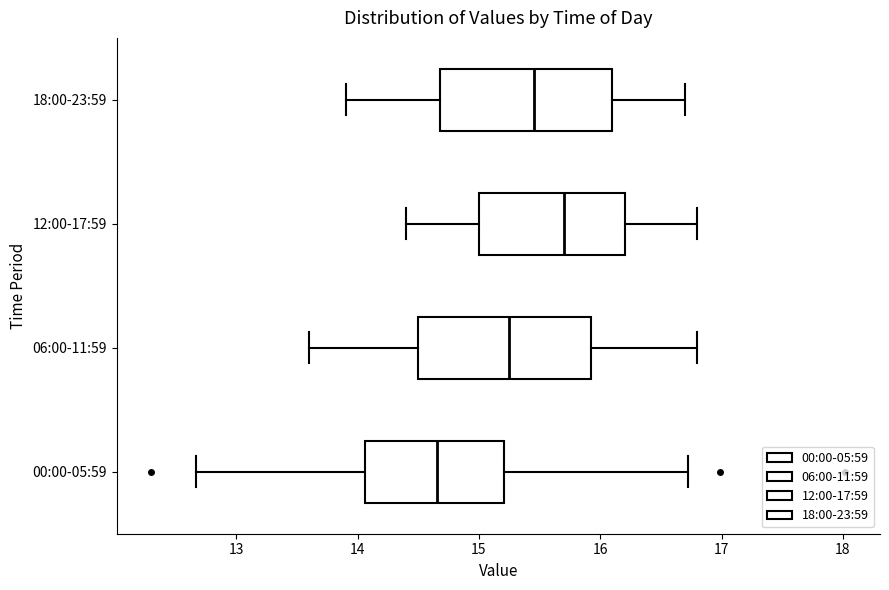

Where is the left edge of the box for 00:00-05:59 on the x-axis? The values are not printed on the chart, so give them approximately, as read against the axis.

14.1